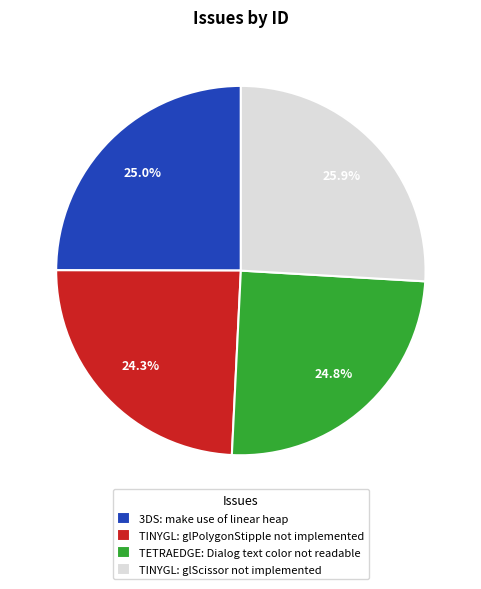

Between TETRAEDGE: Dialog text color not readable and TINYGL: glScissor not implemented, which is larger?

TINYGL: glScissor not implemented